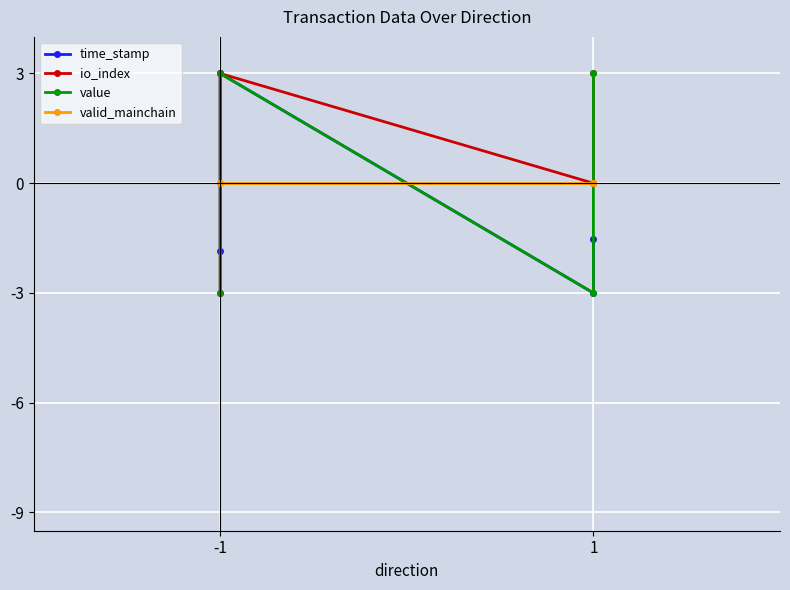

What are all the series names shown in the legend?

time_stamp, io_index, value, valid_mainchain